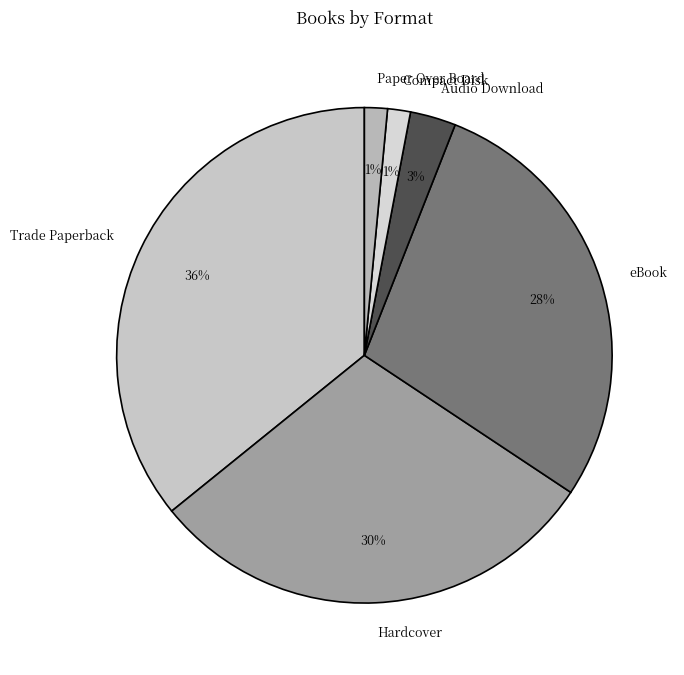

How many slices are in this pie chart?

6